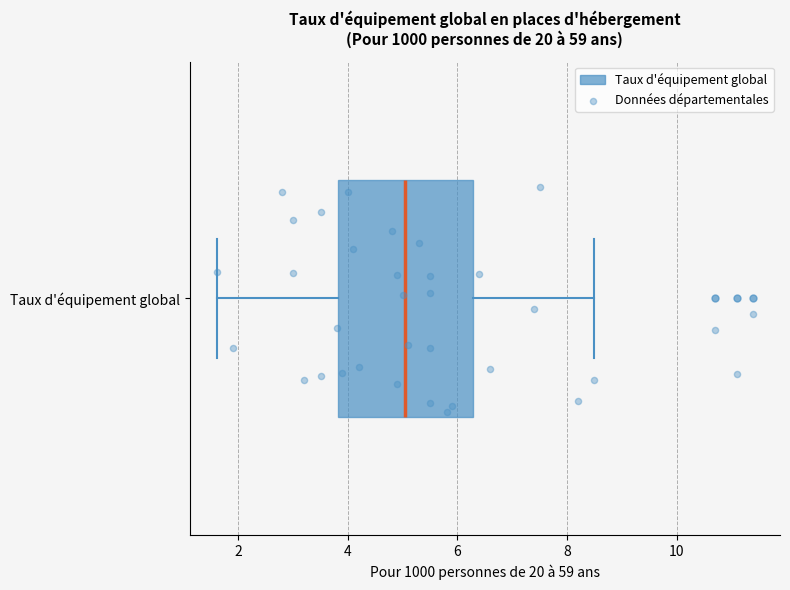

Read this box plot against the x-axis: the position of the median line, the range covered by the box, and the ends of both whiskers. The values are not printed on the chart, so give them approximately, as read against the axis.

median 5.0, box 3.8 to 6.2, whiskers 1.6 to 8.6